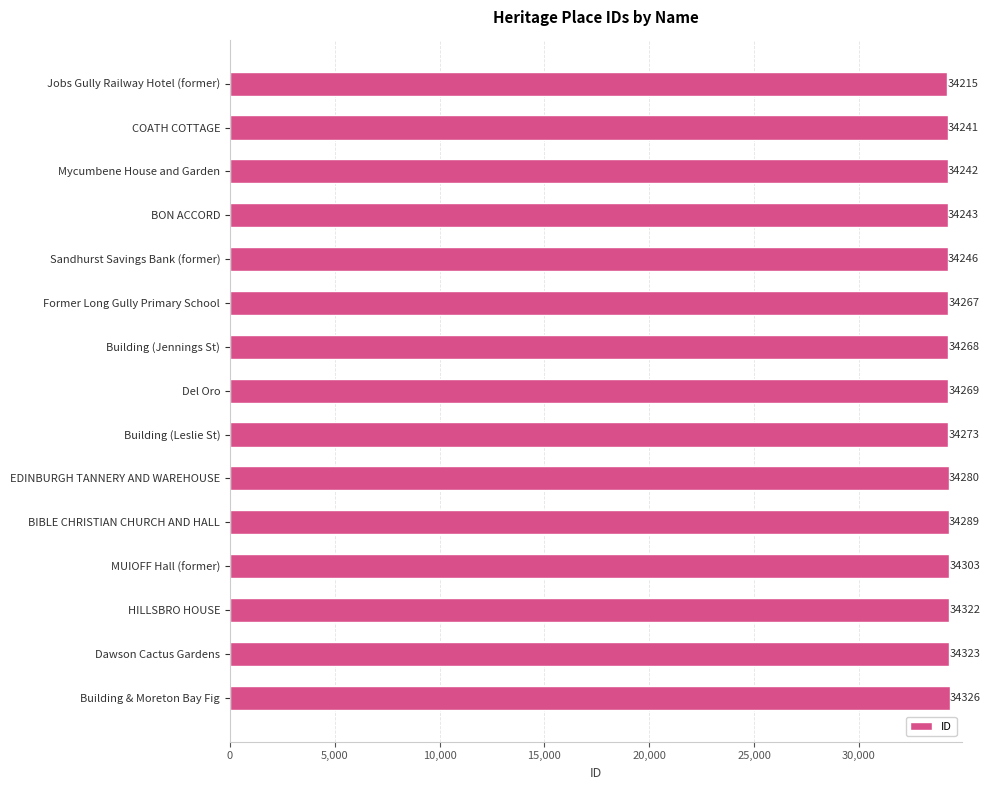

What is the label of the 14th bar from the bottom?

COATH COTTAGE